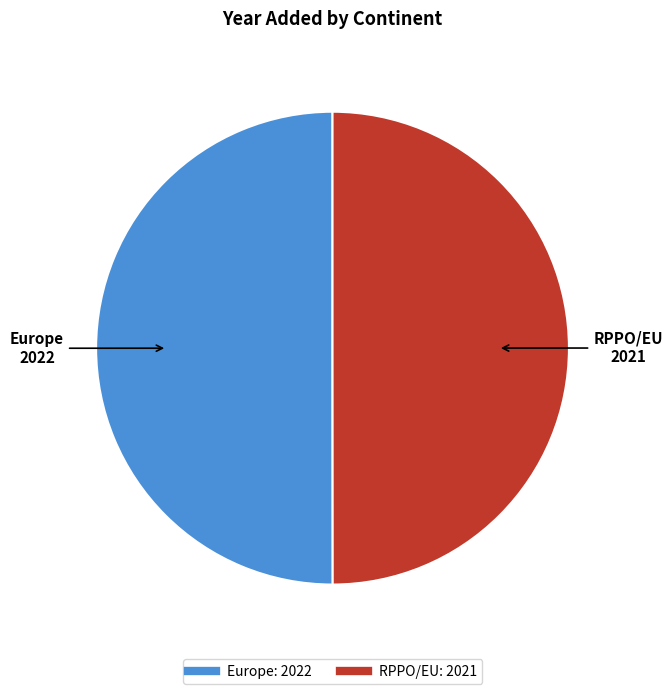

The RPPO/EU slice represents 50% of the pie. True or false?

True